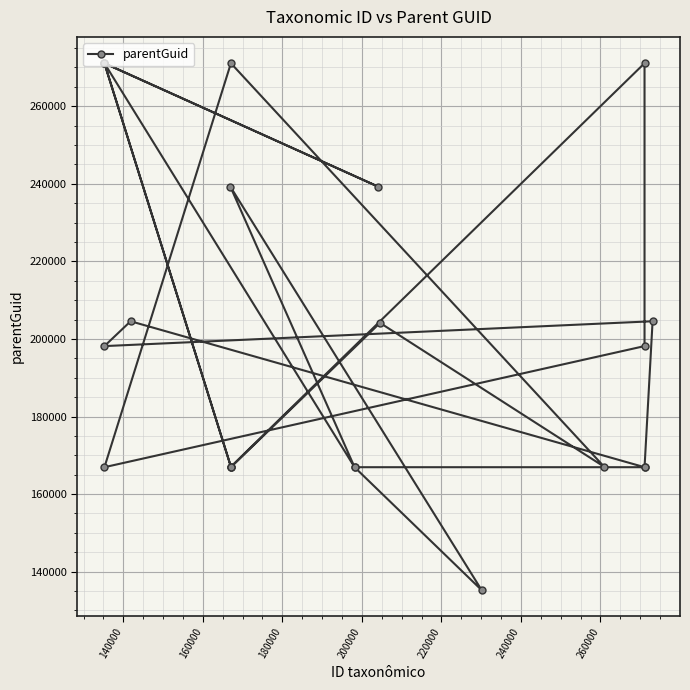

What is the value of the 11th point from the left?

166934